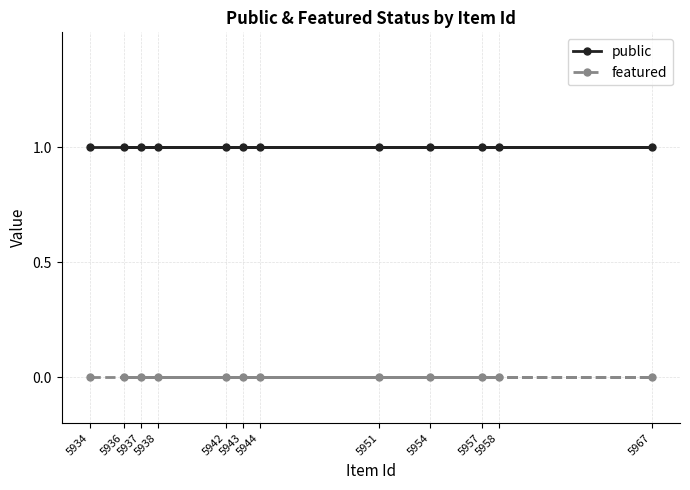

Rank the categories by featured value from lowest to highest.

5934, 5951, 5944, 5938, 5958, 5957, 5954, 5943, 5937, 5967, 5936, 5942